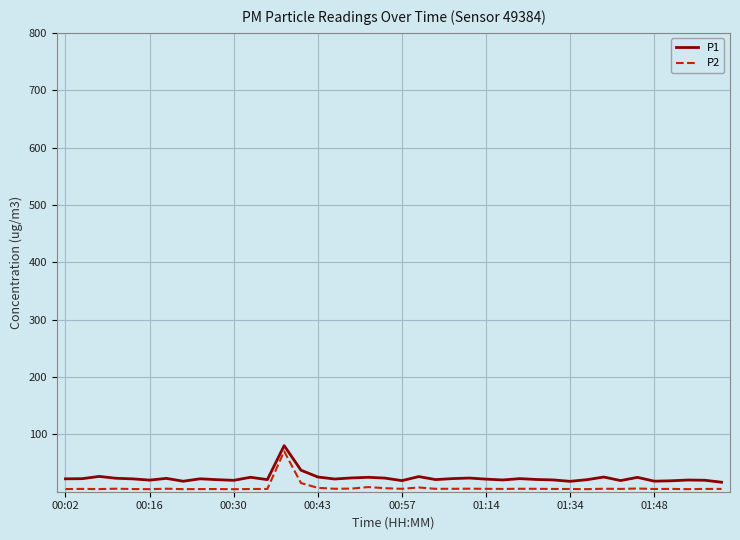

Which series has the widest spread of values?

P2